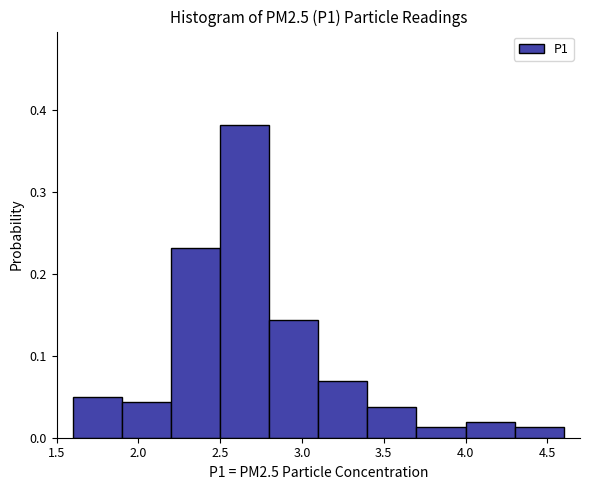

How tall is the bar that spans 2.8 to 3.1 on the x-axis? The values are not printed on the chart, so give them approximately, as read against the axis.

0.14